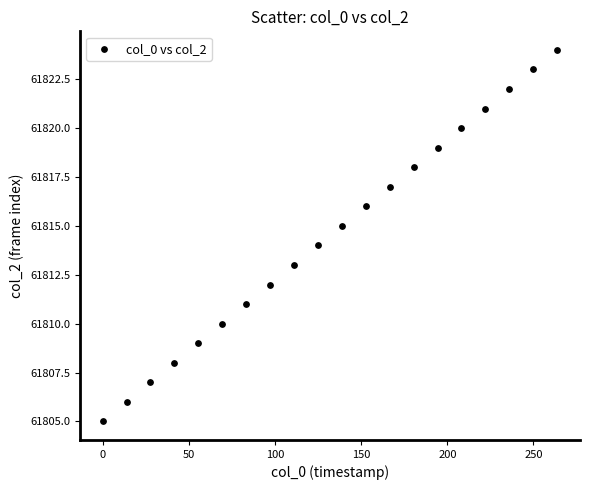

What is the range of Y values (max minus min)?

19